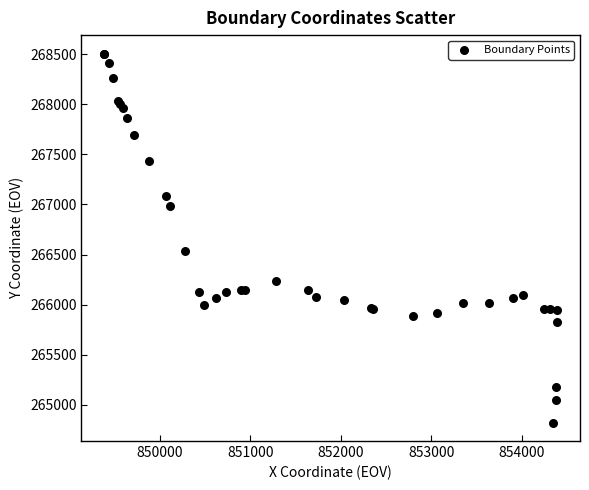

What Y value in the scatter plot is closest to 266664?

266534.3